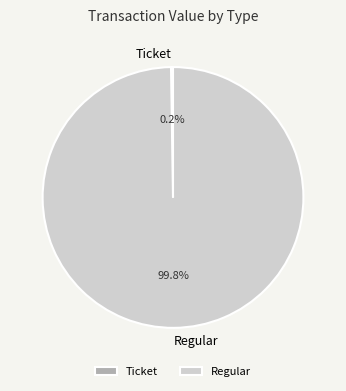

Is Regular the majority of the pie?

Yes